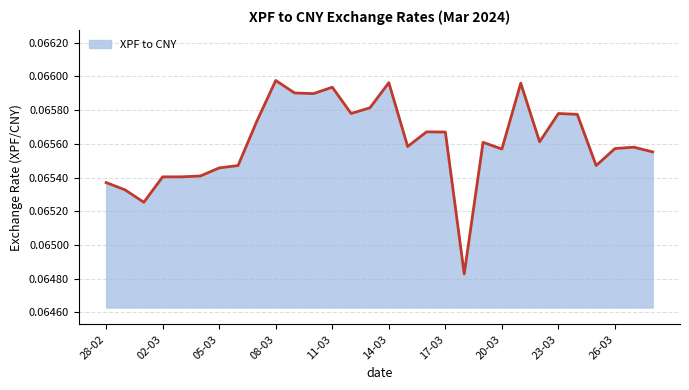

Count the values in the range 0 to 1.

30